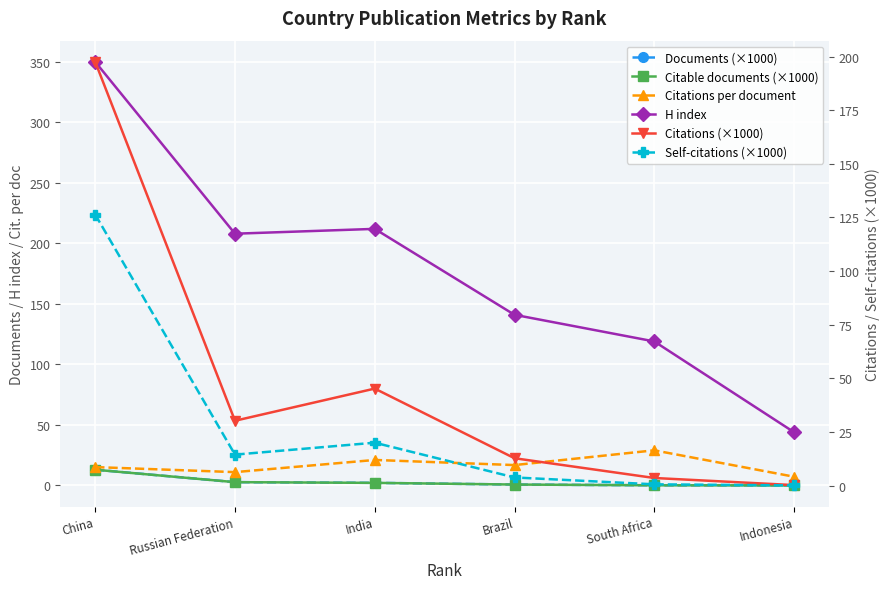

What position from the right is India?

4